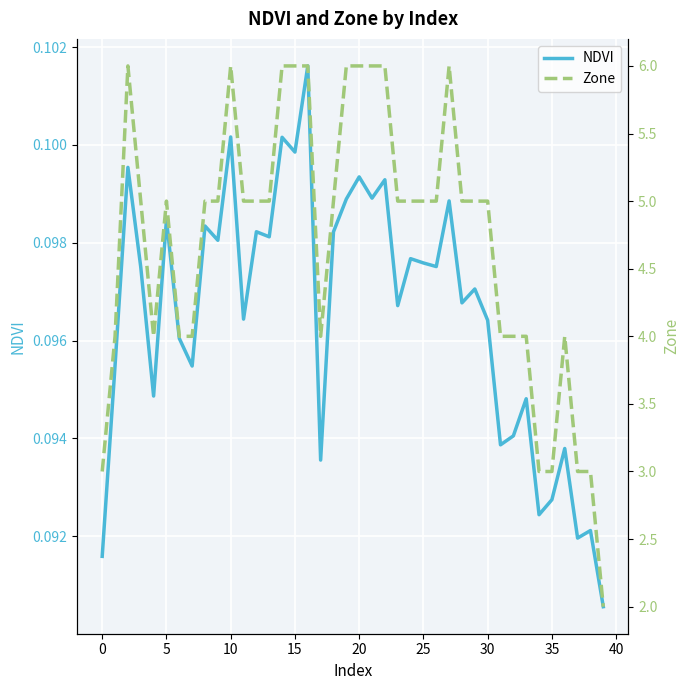

What is the lowest value of the Zone series?

2.0